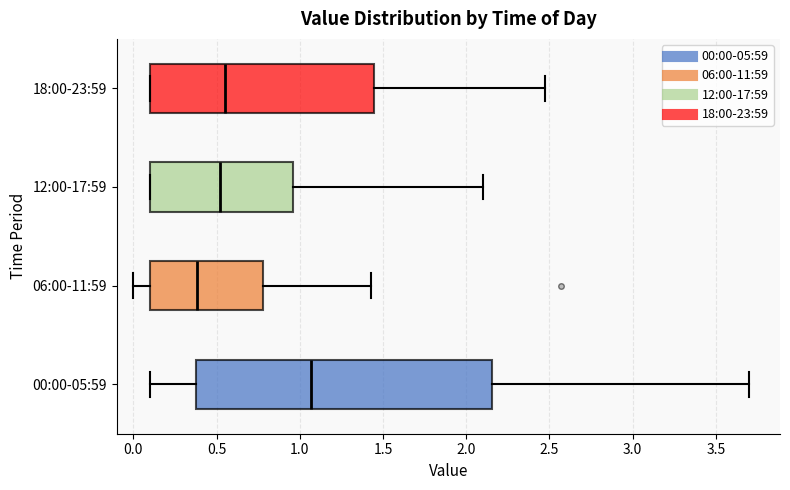

Which box has the furthest to the right median line?

00:00-05:59